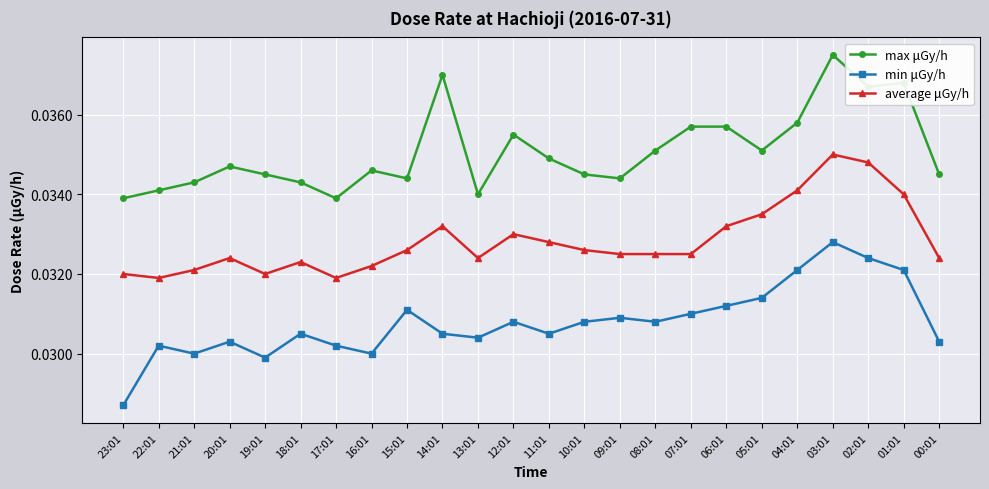

At which category does min μGy/h reach its first local valley?

21:01